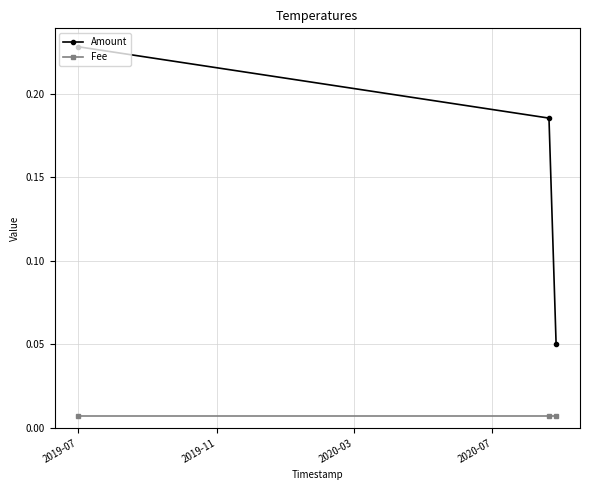

Rank the series by their average value, from lowest to highest.

Fee, Amount